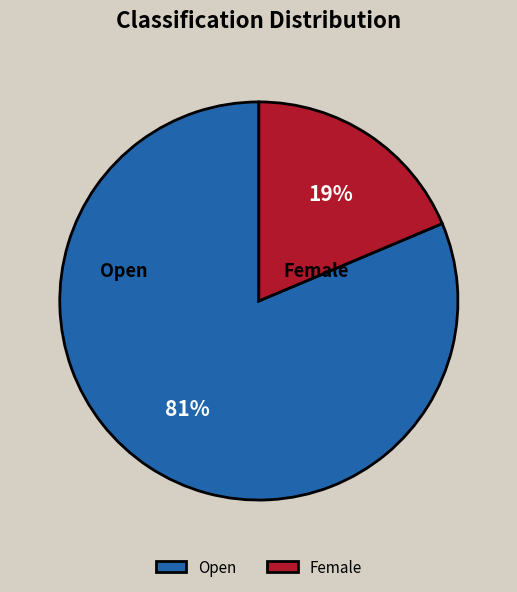

To the nearest percent, what is the difference between the Open and Female slice percentages?

63%